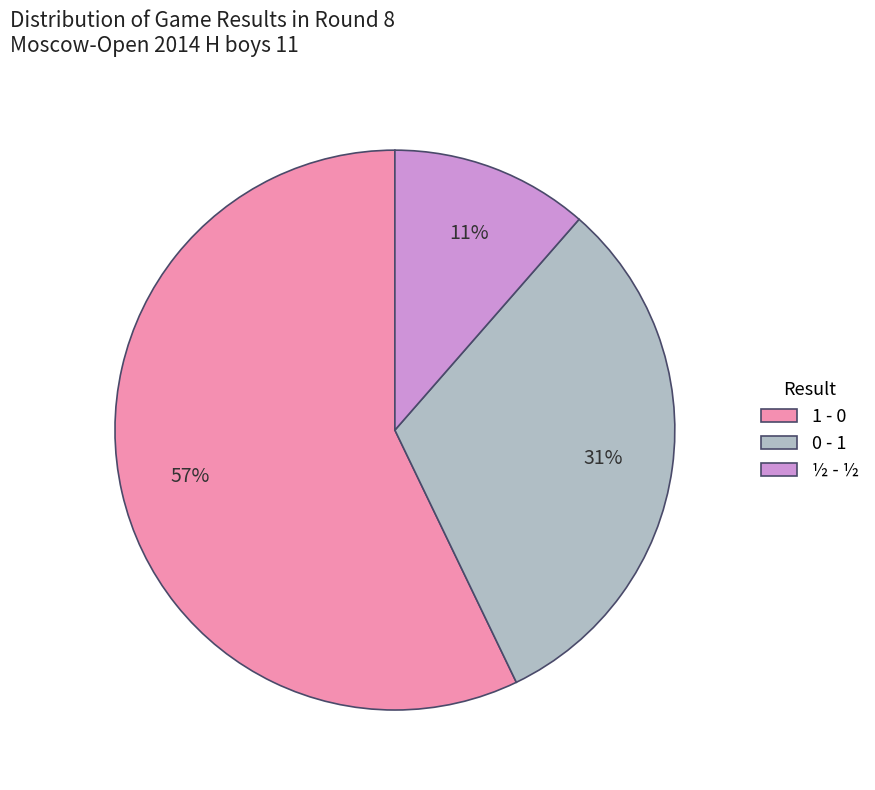

What percentage is the 0 - 1 slice, to the nearest percent?

31%